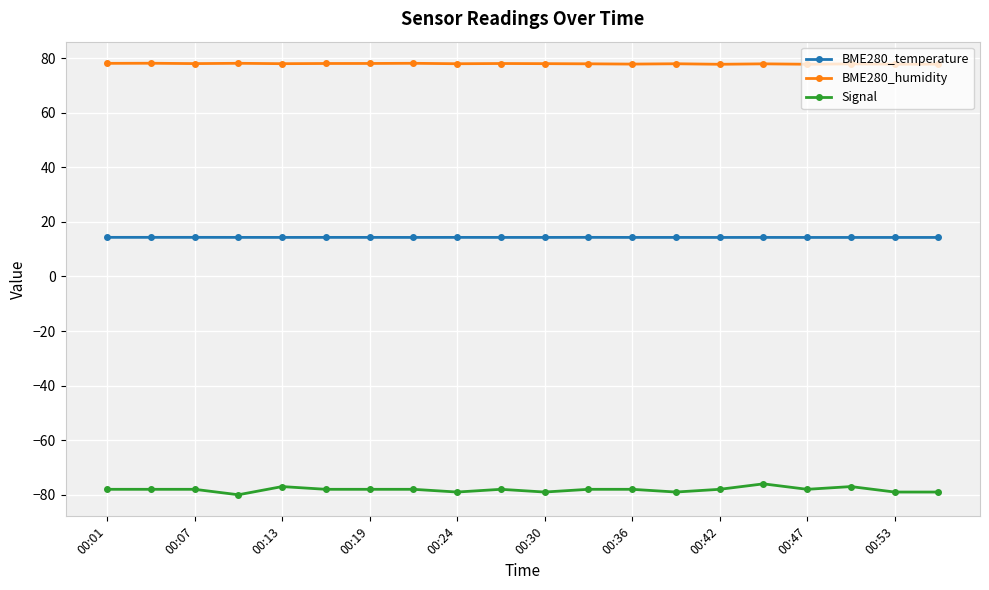

Rank the series by their average value, from highest to lowest.

BME280_humidity, BME280_temperature, Signal